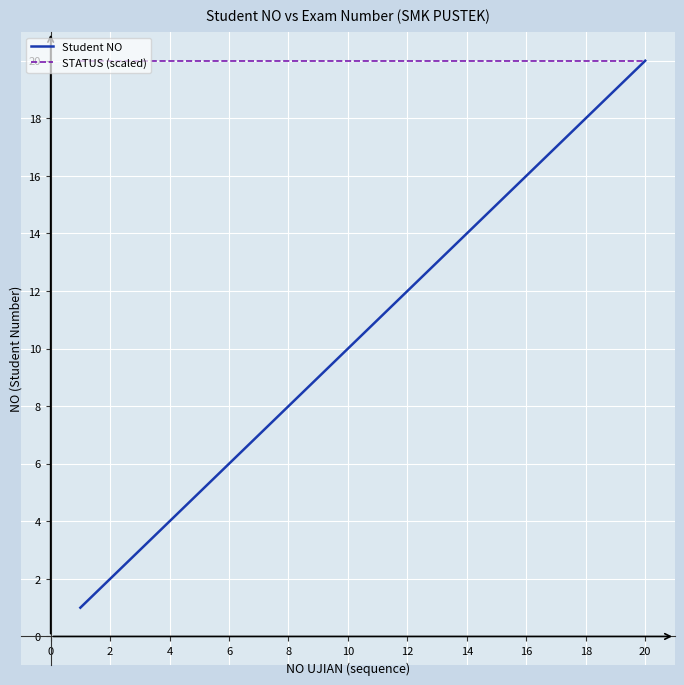

What is the difference between the second highest and second lowest values in the Student NO series?

17